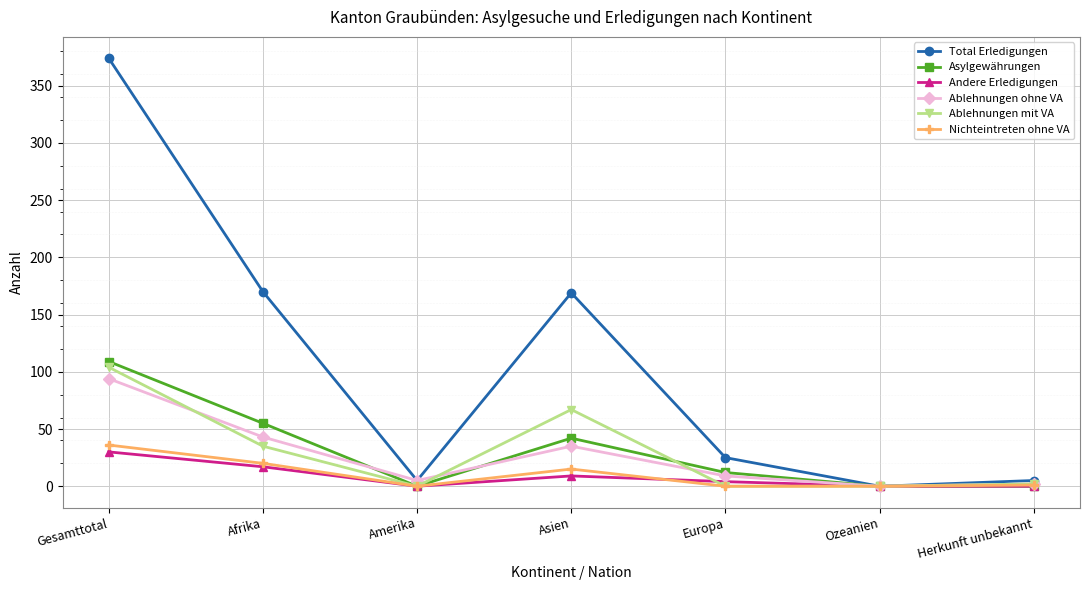

Which category has the highest value across all series?

Gesamttotal